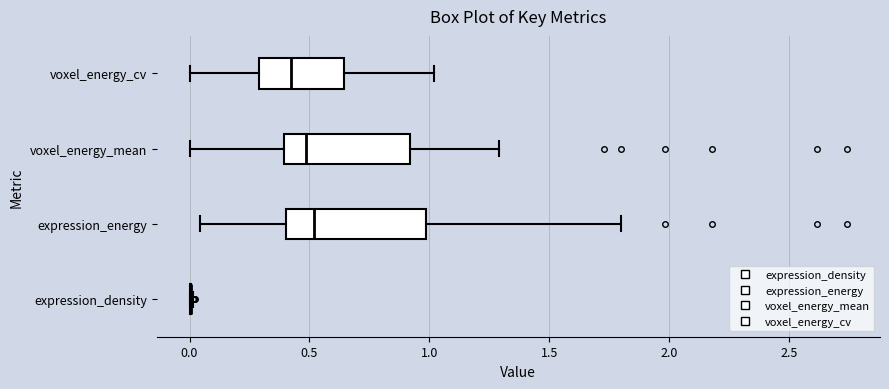

Reading bottom to top, transcribe this box plot: for each box, give where its median line is, the range the box spans, and where its two whiskers end, as read against the x-axis. The values are not printed on the chart, so give them approximately, as read against the axis.

expression_density: box collapsed to a line at 0.00, whiskers 0.00 to 0.00
expression_energy: median 0.50, box 0.40 to 1.00, whiskers 0.05 to 1.80
voxel_energy_mean: median 0.50, box 0.40 to 0.90, whiskers 0.00 to 1.30
voxel_energy_cv: median 0.45, box 0.30 to 0.65, whiskers 0.00 to 1.00